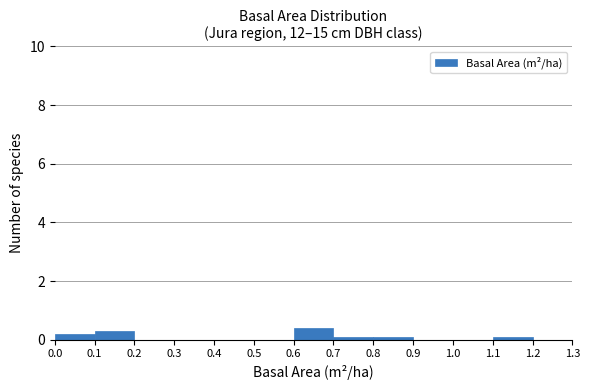

What is the height of the bar covering 0.1 to 0.2 on the x-axis? The values are not printed on the chart, so give them approximately, as read against the axis.

0.4